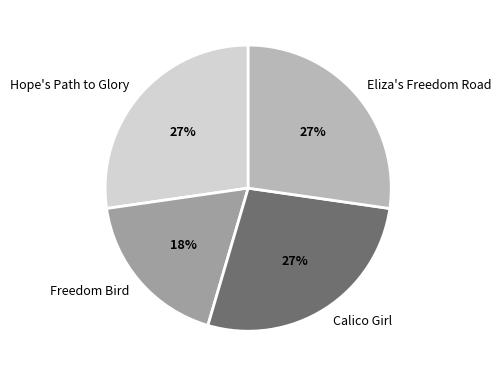

Does any single category account for the majority?

No